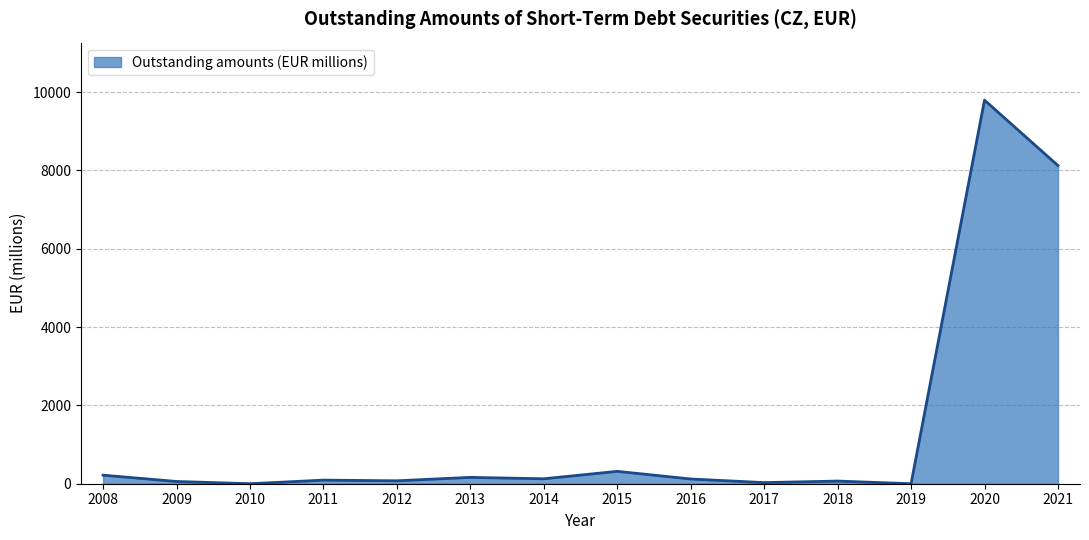

The value at 2011 is 92.0. True or false?

True